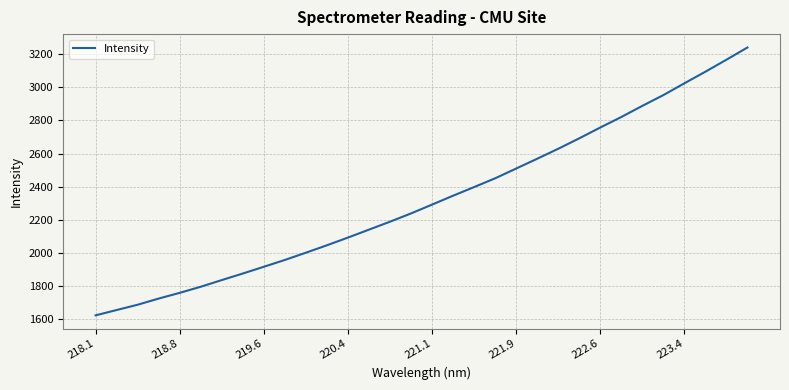

Does the chart display data point markers on the line(s)?

No